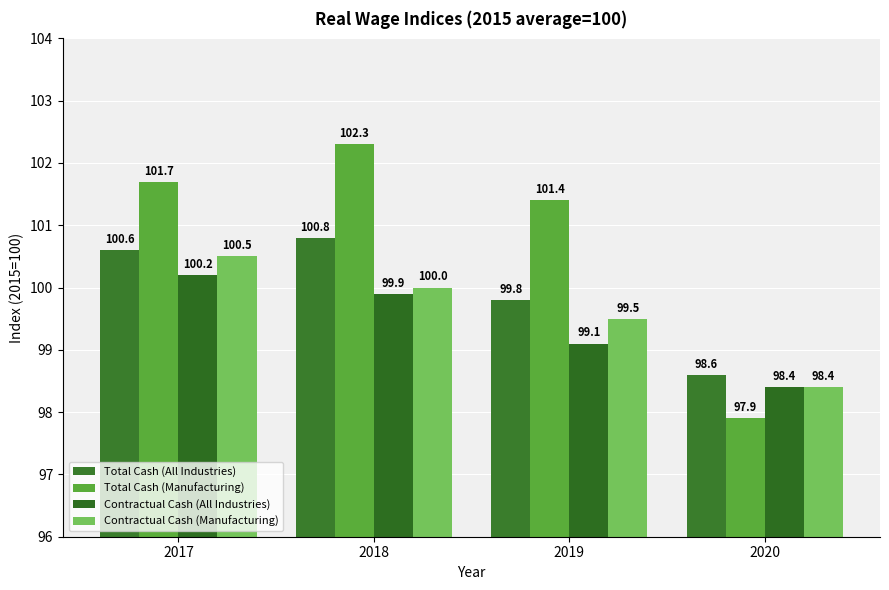

The value of Contractual Cash (Manufacturing) at 2020 is 129.9. True or false?

False